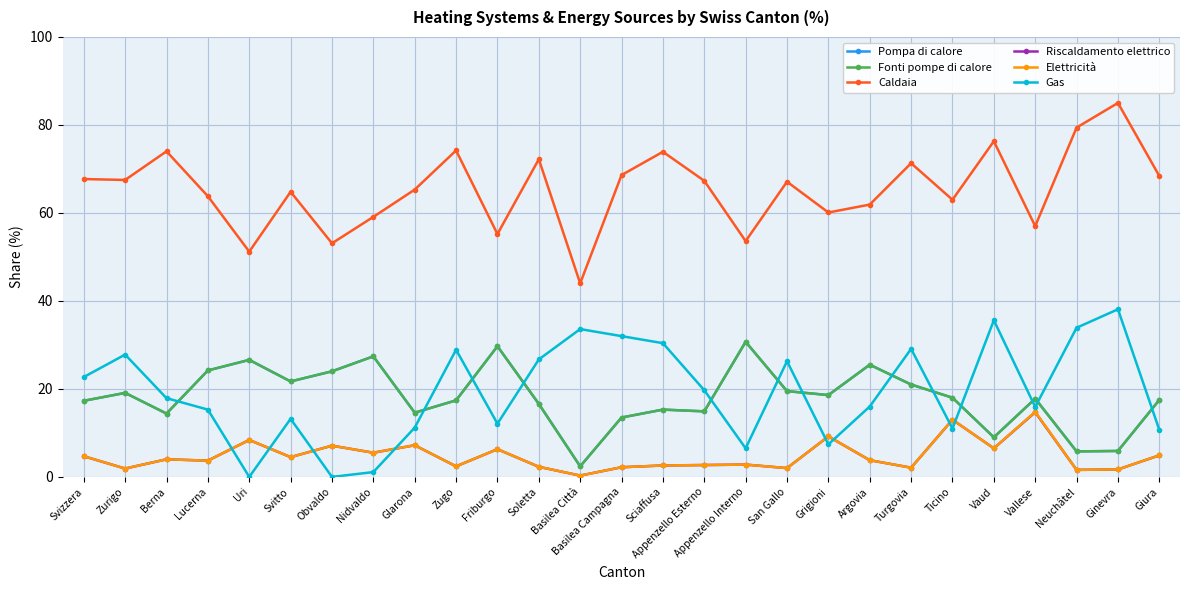

What position from the right is San Gallo?

10